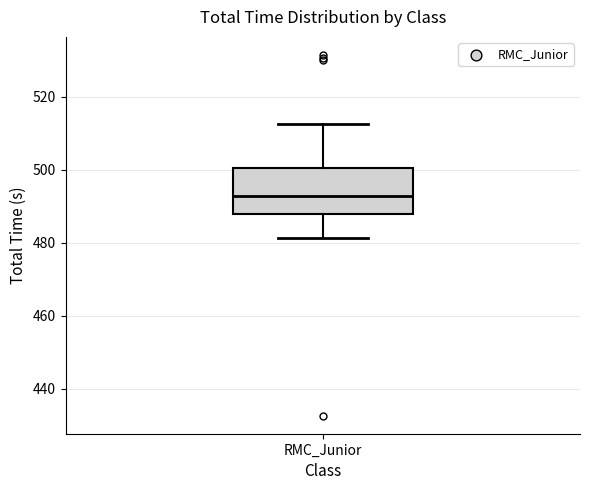

Where does the lower whisker of the box for RMC_Junior end on the y-axis? The values are not printed on the chart, so give them approximately, as read against the axis.

482